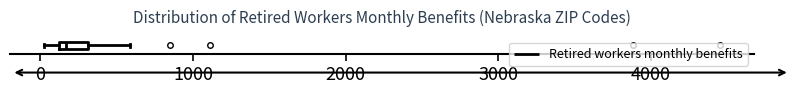

Read this box plot against the x-axis: the position of the median line, the range covered by the box, and the ends of both whiskers. The values are not printed on the chart, so give them approximately, as read against the axis.

median 200, box 100 to 300, whiskers 0 to 600